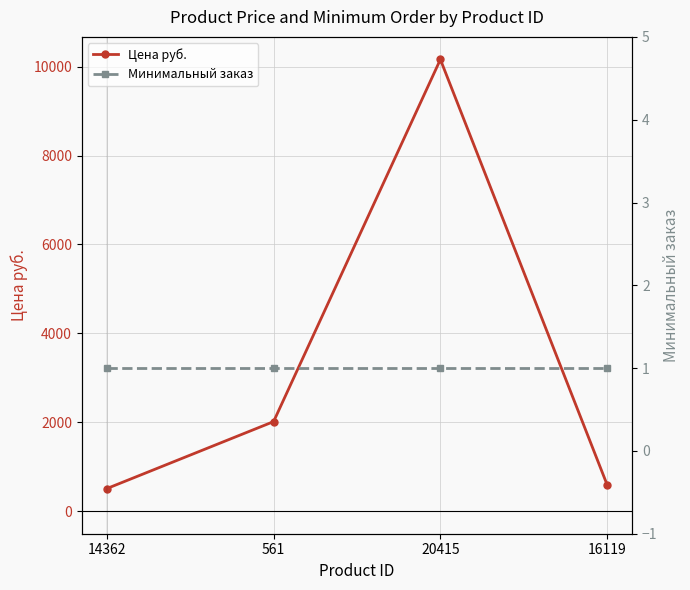

How many lines are shown in the chart?

2